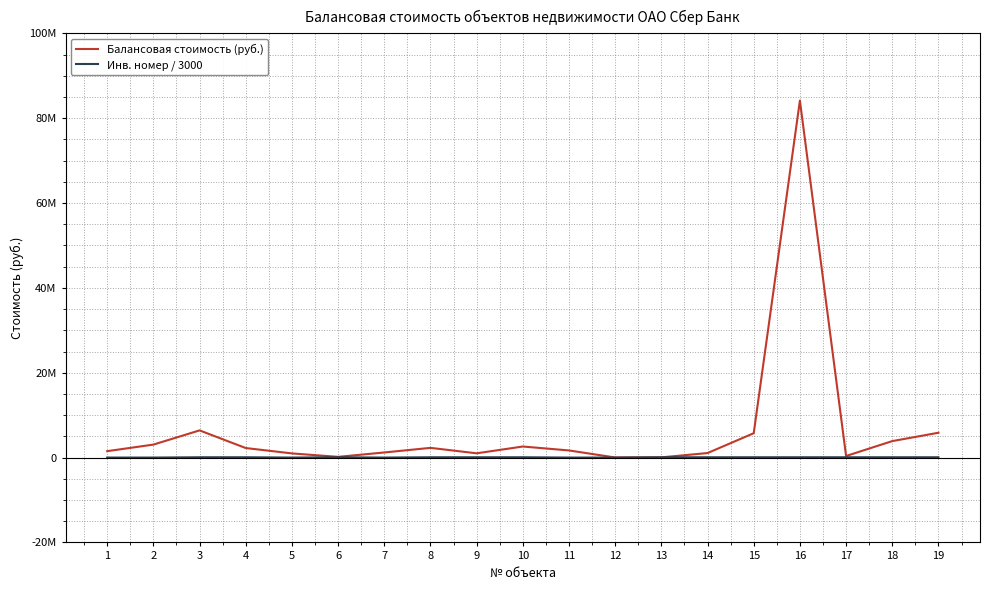

Is this an area chart (filled region under the line)?

No